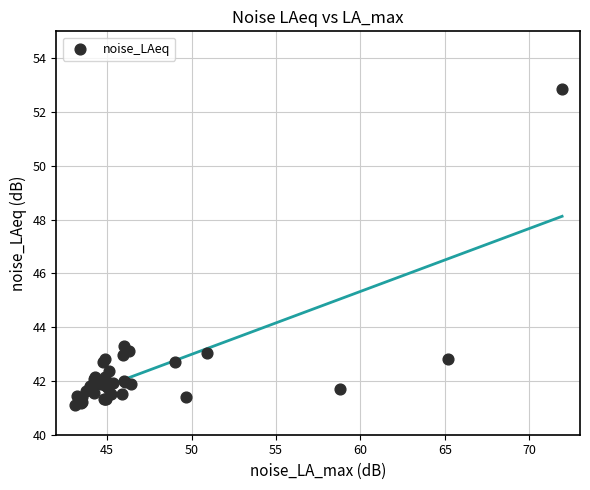

What Y value in the scatter plot is closest to 46?

43.3